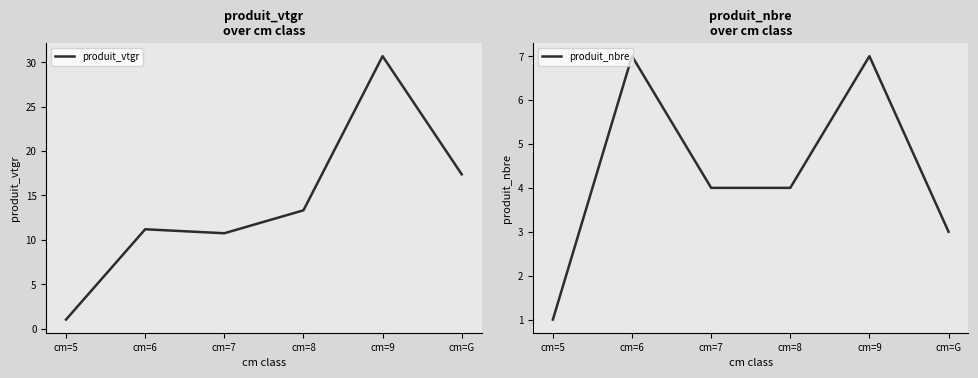

What are all the series names shown in the legend?

produit_vtgr, produit_nbre